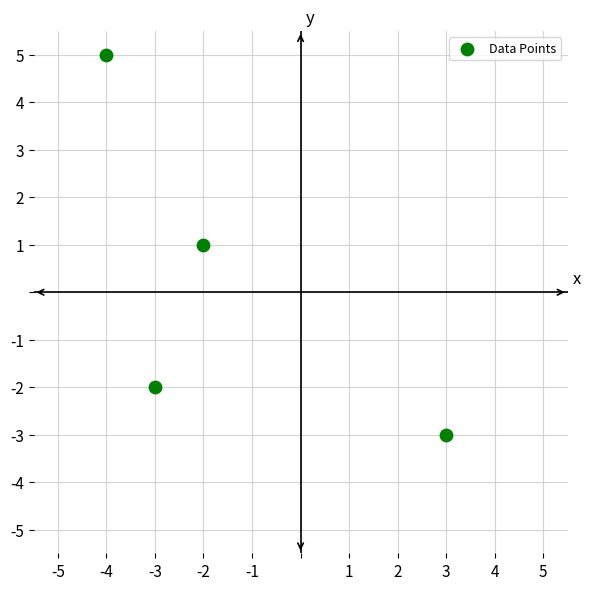

What is the range of X values (max minus min)?

7